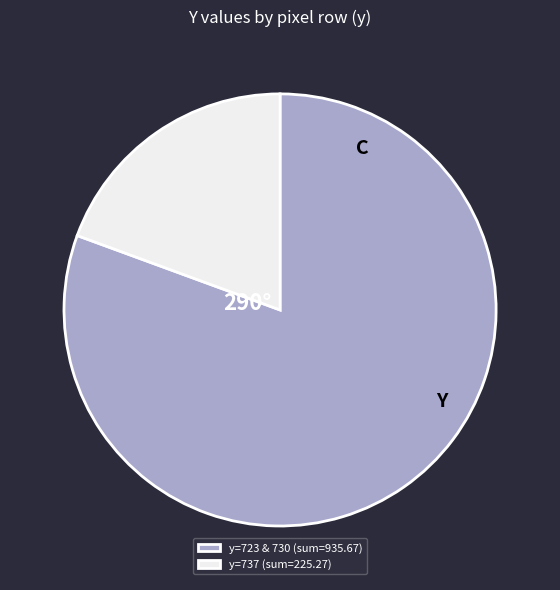

Is there any slice that represents more than half of the pie?

Yes